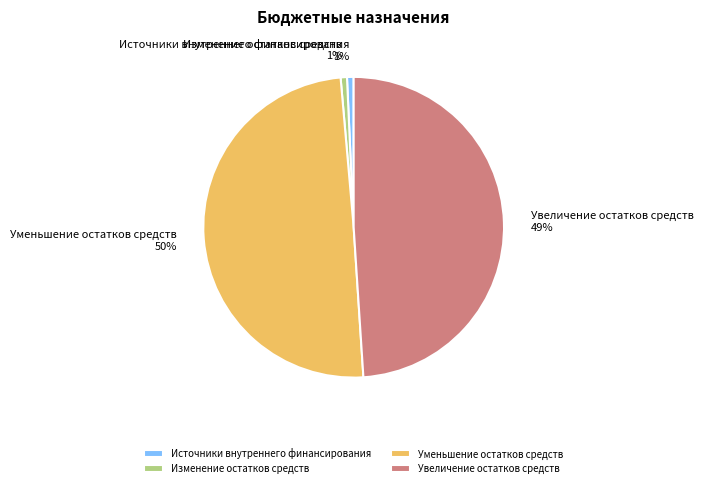

To the nearest percent, what is the average slice percentage?

25%